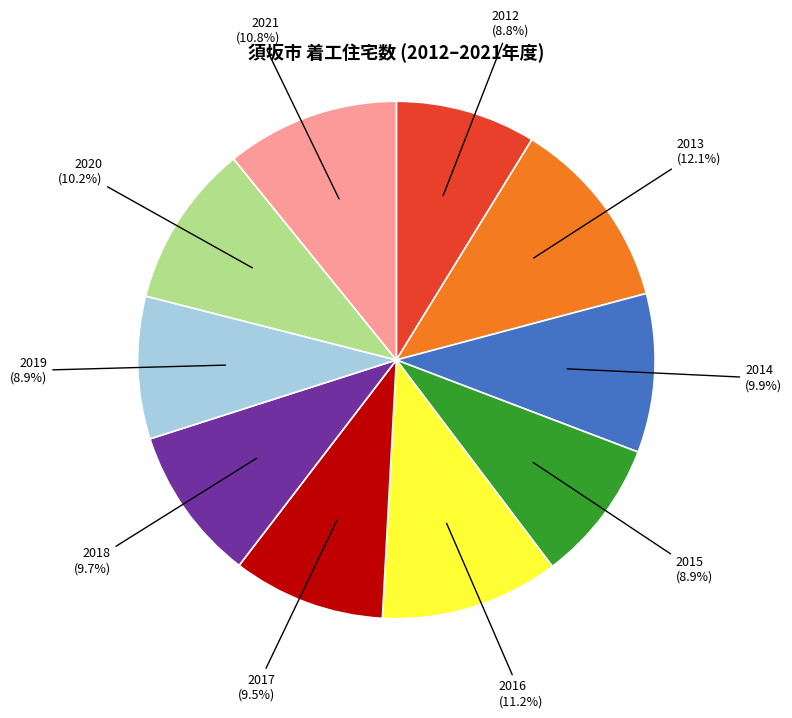

Is 2015 (8.9%) the majority of the pie?

No